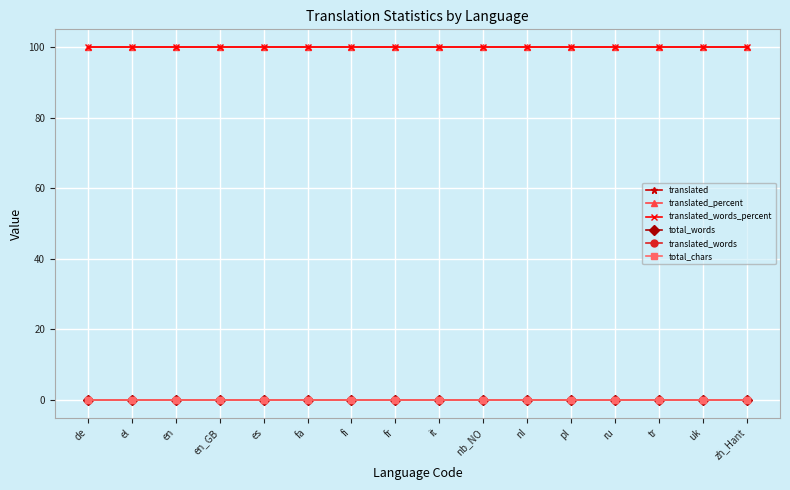

The value of translated at en_GB is 0. True or false?

True